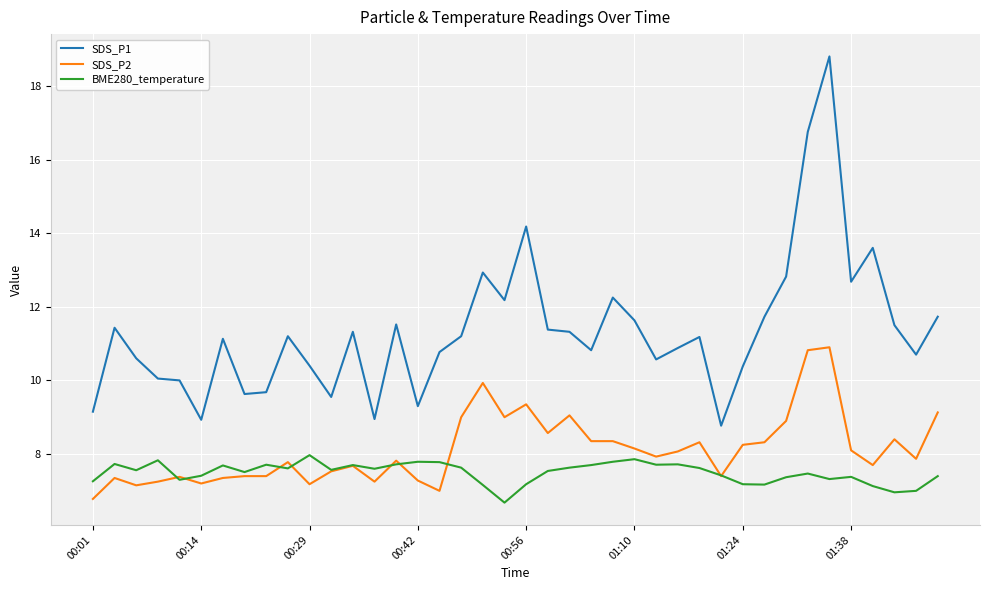

What is the difference between the maximum and minimum values in the BME280_temperature series?

1.3